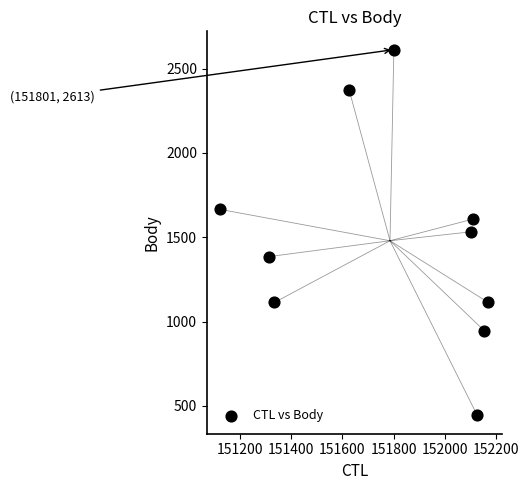

What is the average X value?

151786